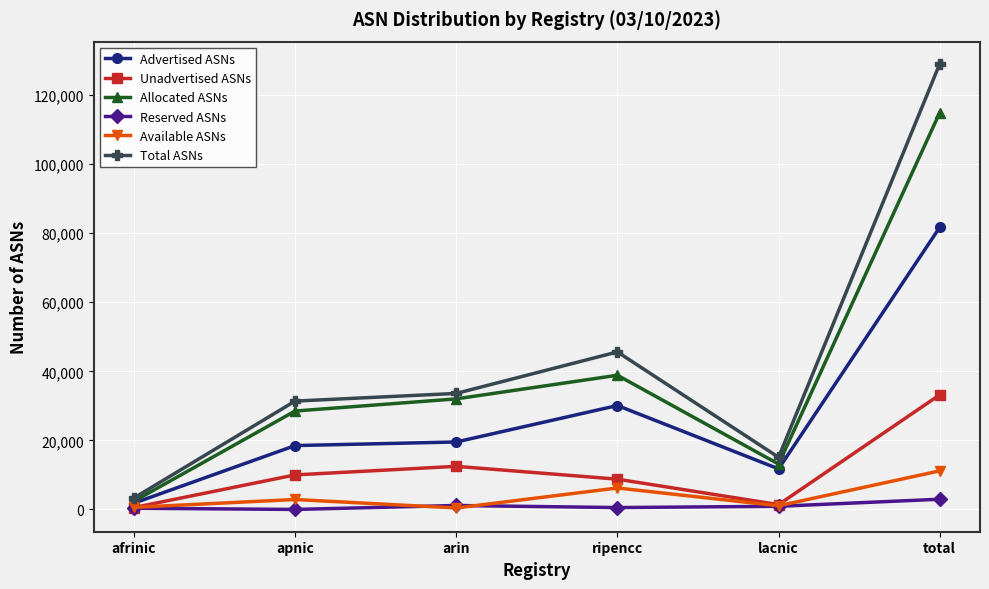

At which category does Allocated ASNs reach its first local peak?

ripencc